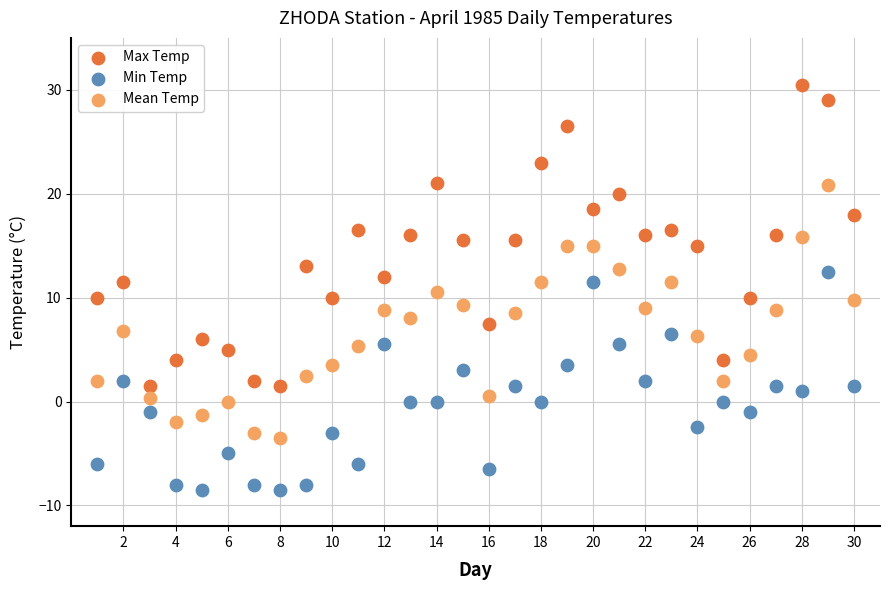

Across all data points, what is the range of Y values (max minus min)?

39.0